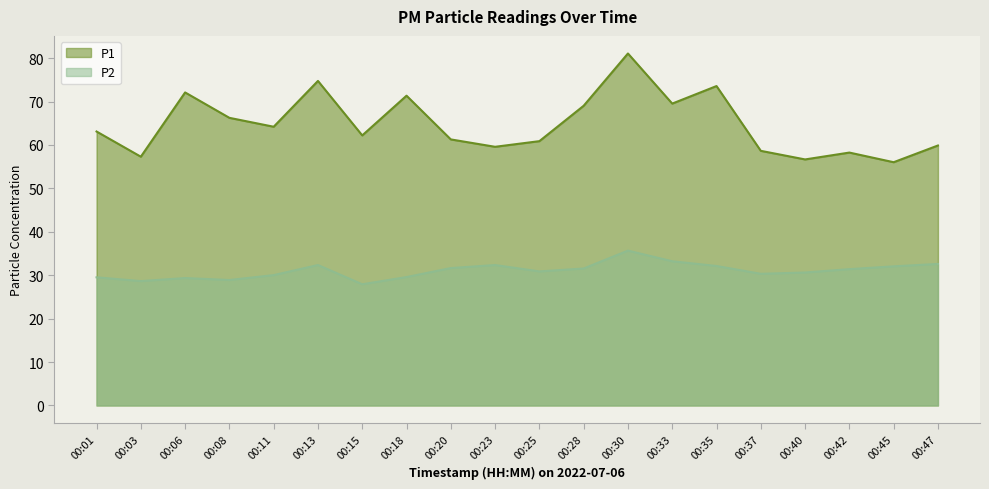

What is the difference between the highest and lowest values at 00:45?

24.0